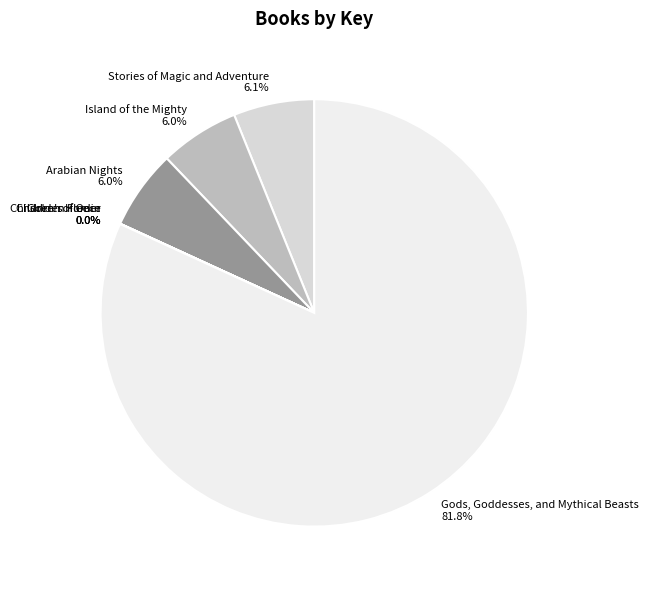

What percentage is NOT represented by Arabian Nights?

94.0%